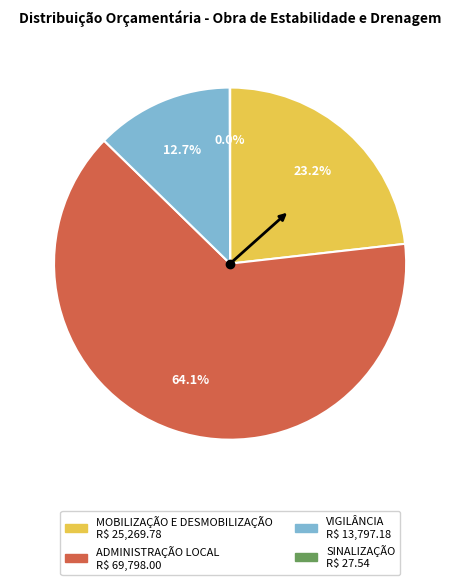

To the nearest percent, what is the combined percentage of VIGILÂNCIA and MOBILIZAÇÃO E DESMOBILIZAÇÃO?

36%